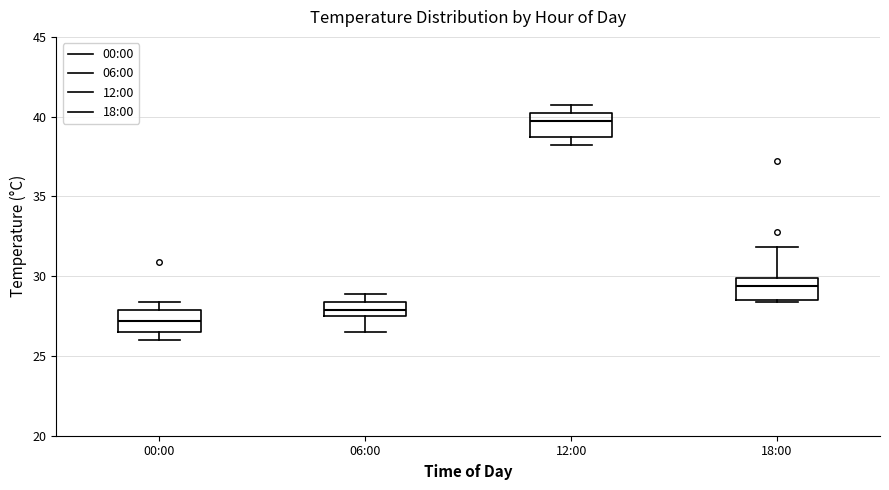

Reading left to right, transcribe this box plot: for each box, give where its median line is, the range the box spans, and where its two whiskers end, as read against the y-axis. The values are not printed on the chart, so give them approximately, as read against the axis.

00:00: median 27.0, box 26.5 to 28.0, whiskers 26.0 to 28.5
06:00: median 28.0, box 27.5 to 28.5, whiskers 26.5 to 29.0
12:00: median 39.5, box 38.5 to 40.0, whiskers 38.0 to 40.5
18:00: median 29.5, box 28.5 to 30.0, whiskers 28.5 to 32.0